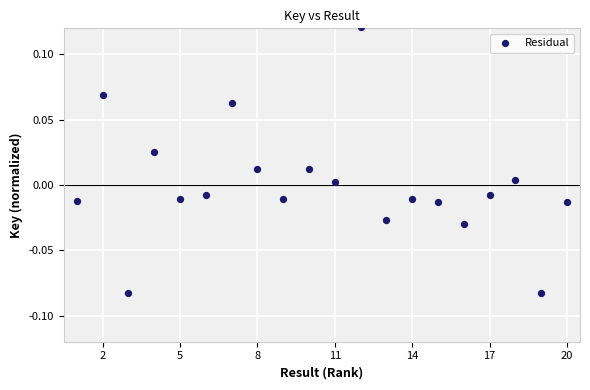

What is the range of X values (max minus min)?

19.0